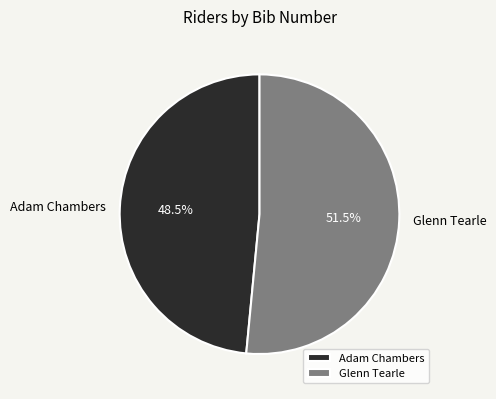

Is there a majority slice in this chart?

Yes